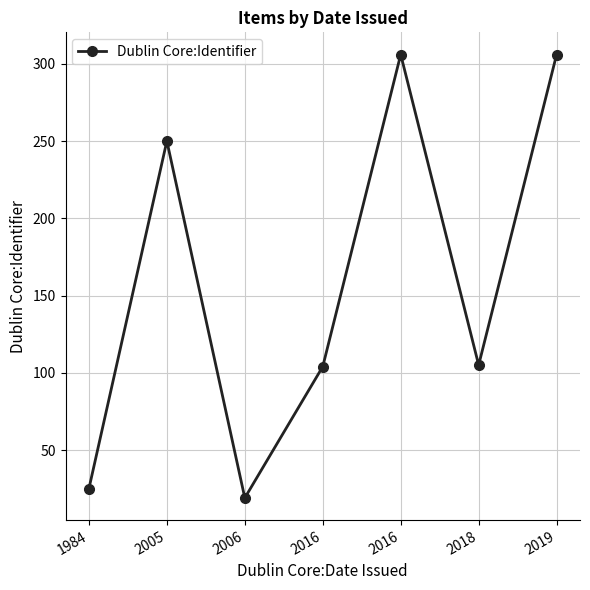

At which label is the value closest to 162?

2018